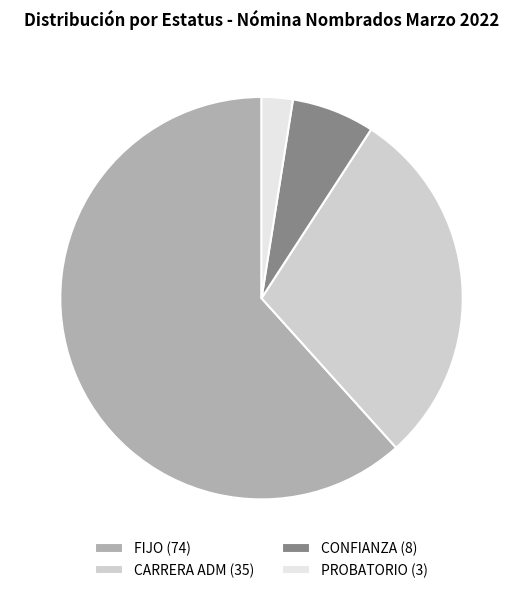

The CARRERA ADM slice represents 29% of the pie. True or false?

True